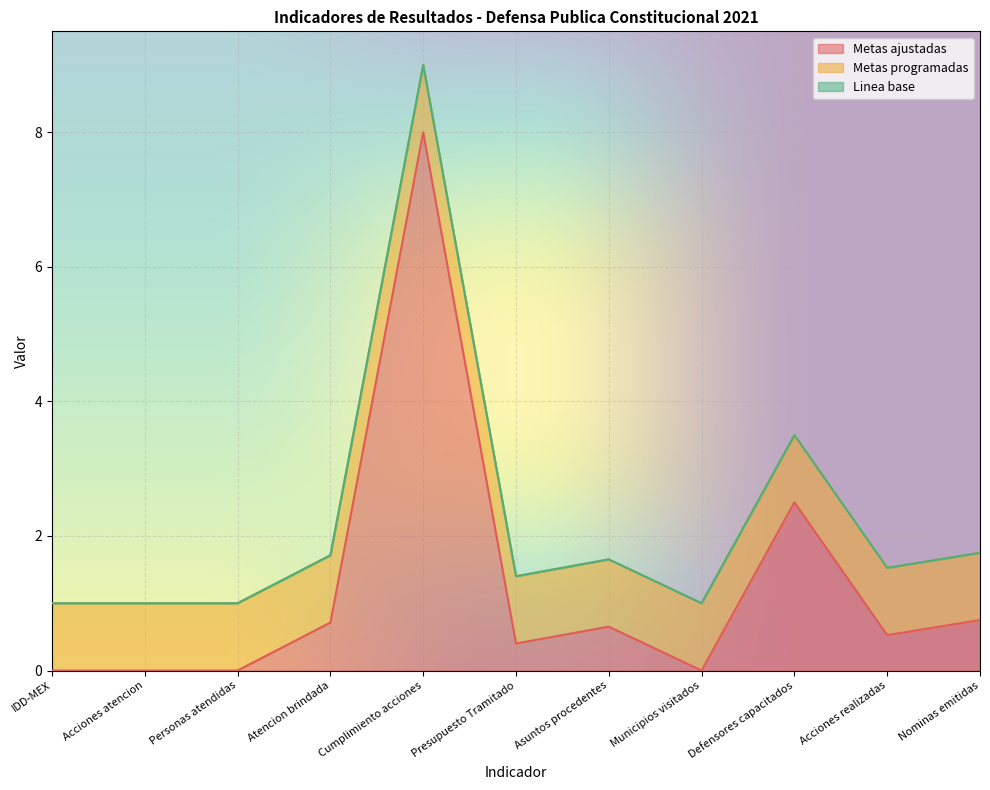

True or false: Metas ajustadas and Linea base intersect in this chart.

False